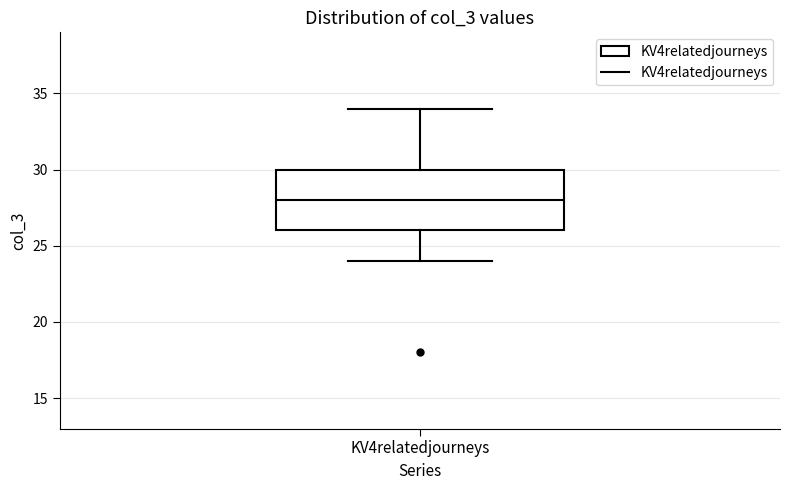

Where is the upper edge of the box for KV4relatedjourneys on the y-axis? The values are not printed on the chart, so give them approximately, as read against the axis.

30